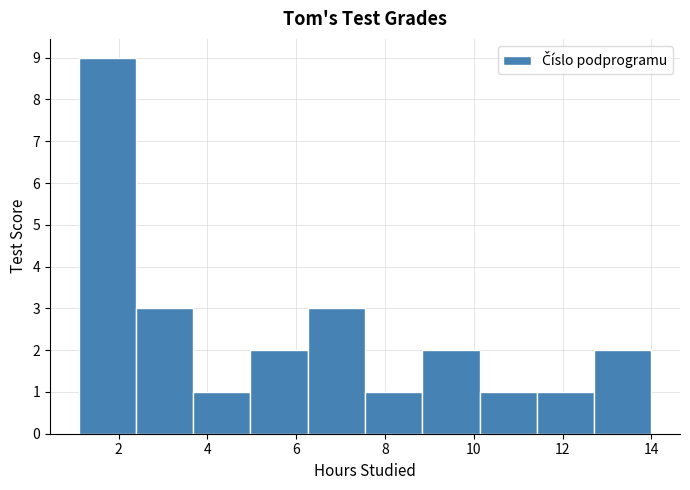

Over which range of the x-axis is the bar tallest?

1.2 to 2.4